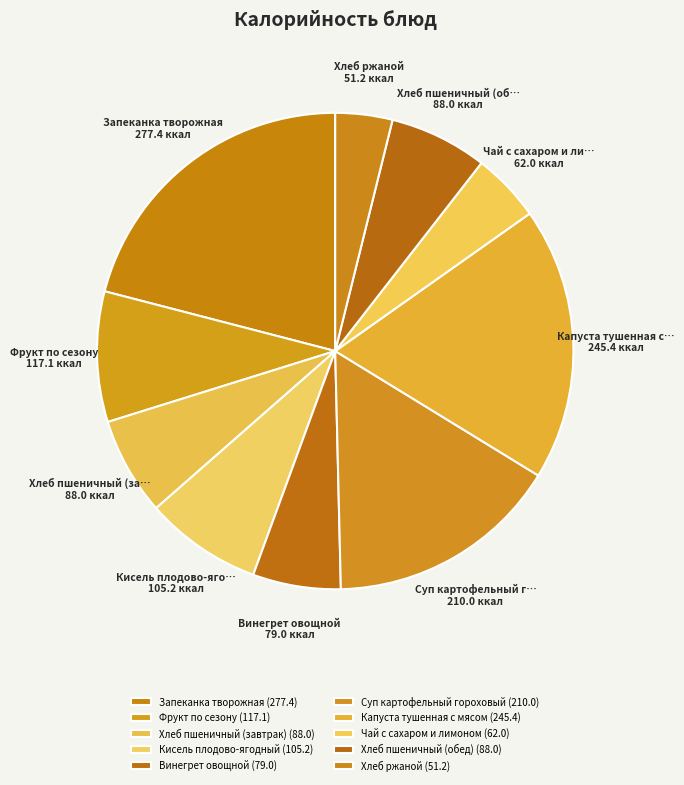

Count the number of slices in the pie.

10